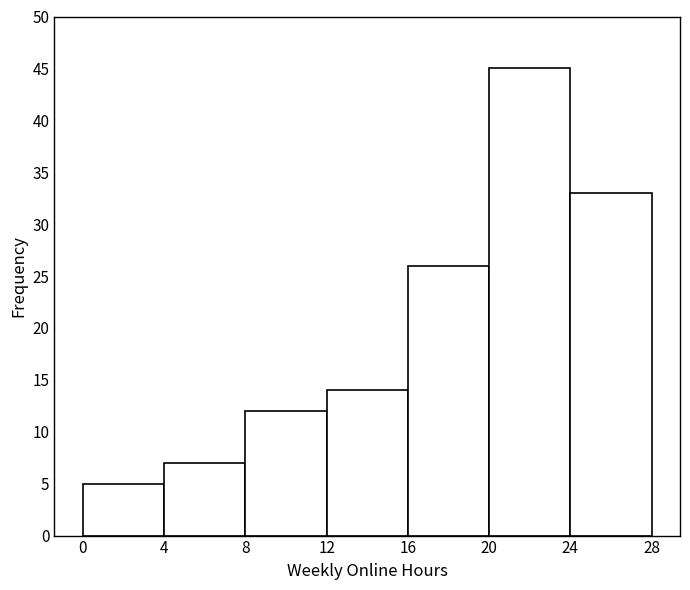

Which range on the x-axis has the tallest bar?

20 to 24